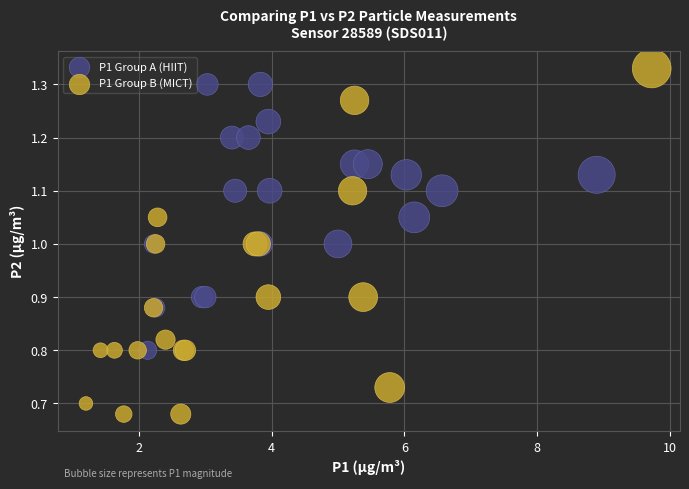

Which series reaches the maximum Y coordinate?

P1 Group B (MICT)